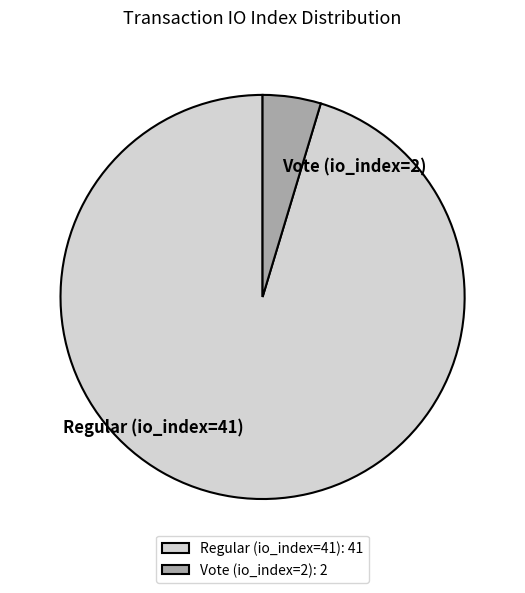

Which has a higher value, Vote (io_index=2) or Regular (io_index=41)?

Regular (io_index=41)